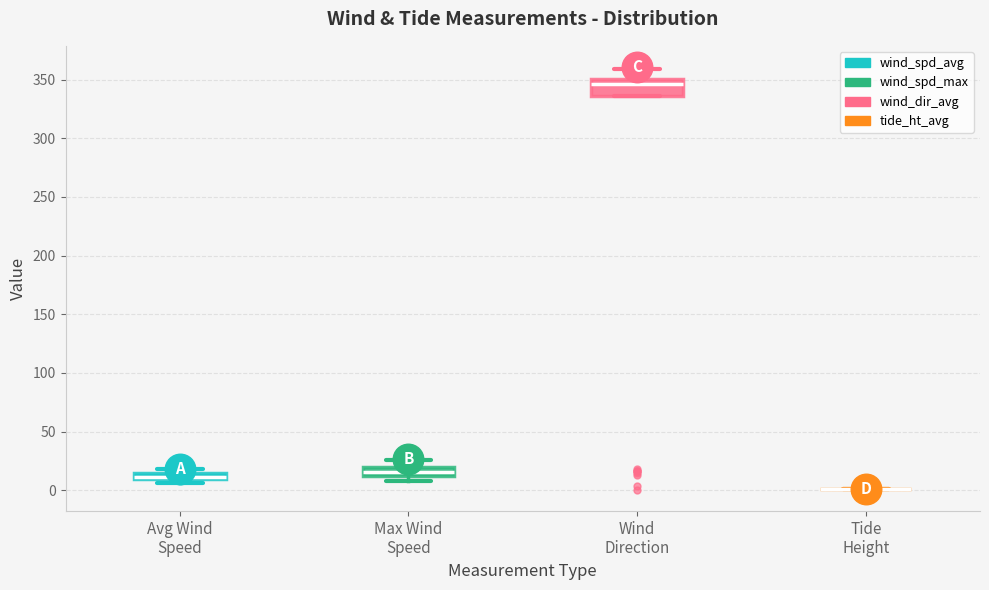

Which box is the tallest, from its lower edge to its upper edge?

Wind Direction